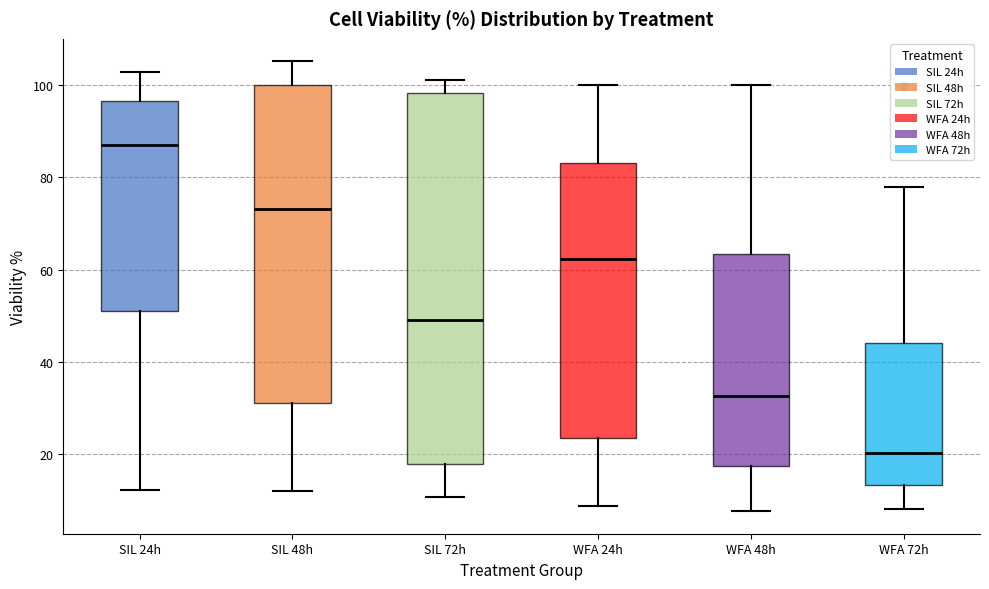

Which box is the tallest, from its lower edge to its upper edge?

SIL 72h